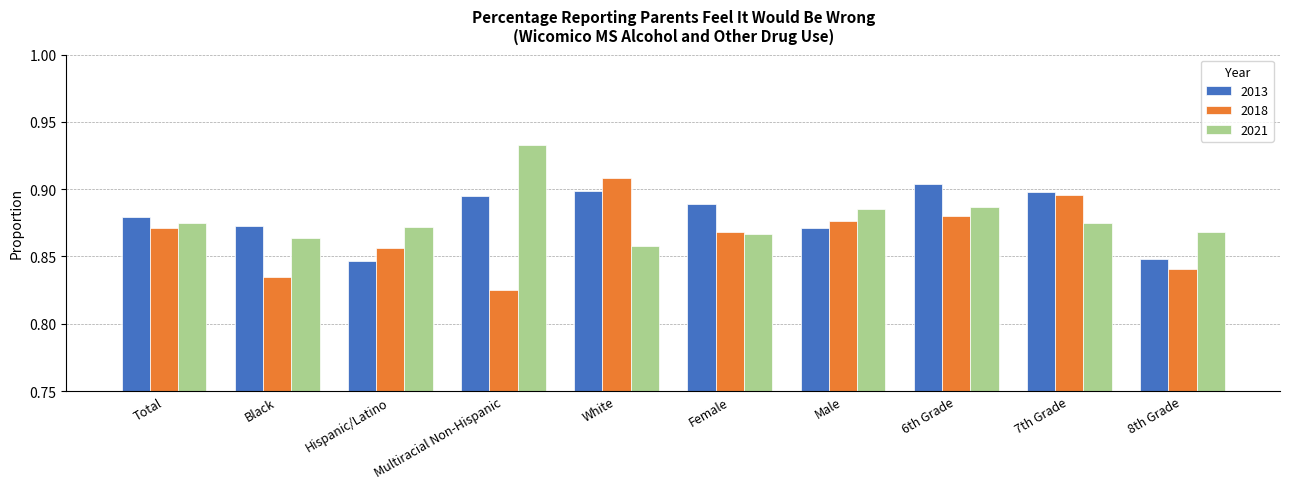

Is it true that 2013 equals 0.9 at 6th Grade?

True